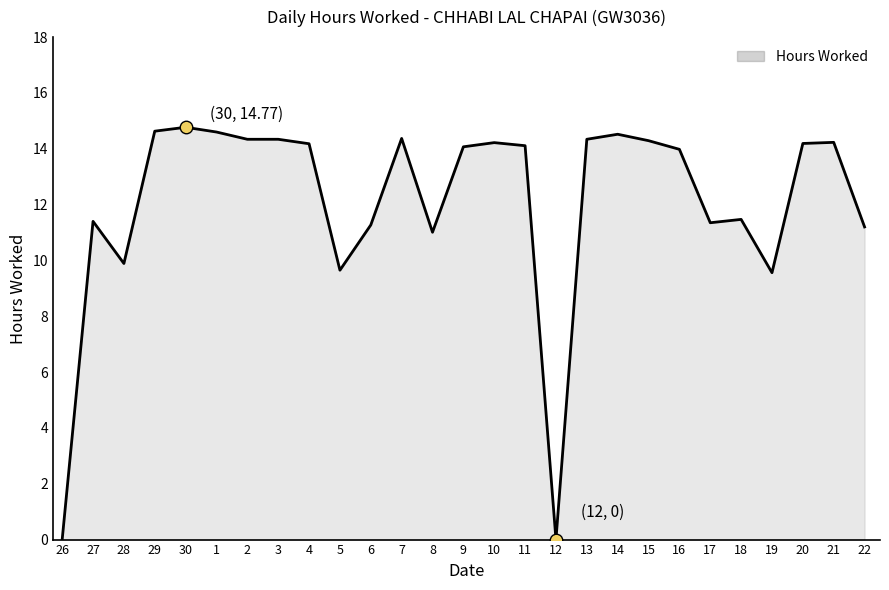

What is the difference between the values at 26 and 27?

11.4